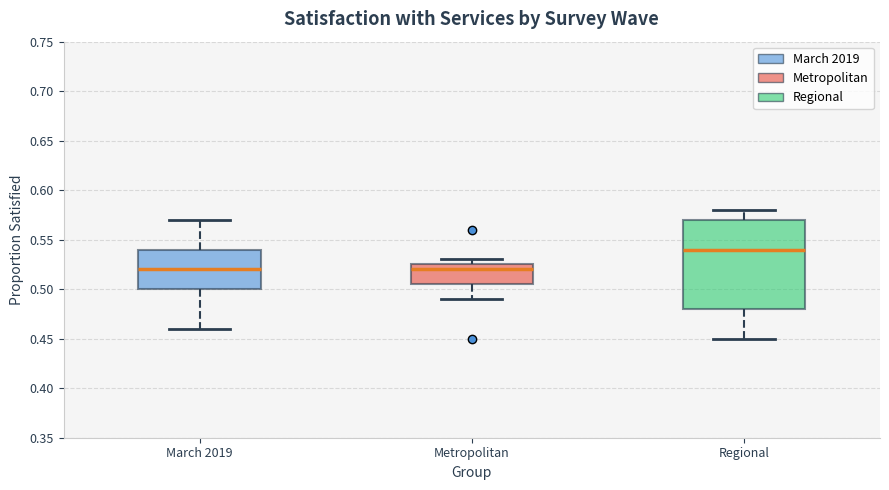

Reading left to right, read every box against the y-axis: the position of its median line, the range the box covers, and the ends of its whiskers. The values are not printed on the chart, so give them approximately, as read against the axis.

March 2019: median 0.520, box 0.500 to 0.540, whiskers 0.460 to 0.570
Metropolitan: median 0.520, box 0.505 to 0.525, whiskers 0.490 to 0.530
Regional: median 0.540, box 0.480 to 0.570, whiskers 0.450 to 0.580